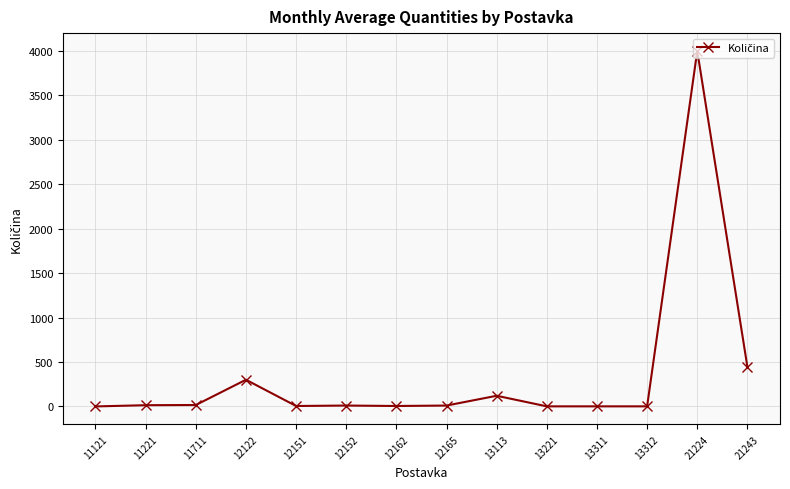

At which label does the data first exceed 10?

11221